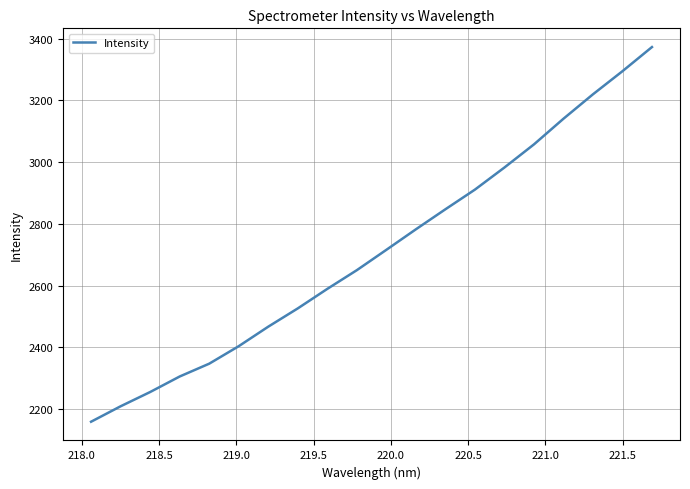

What is the difference between the maximum and minimum values?

1213.7